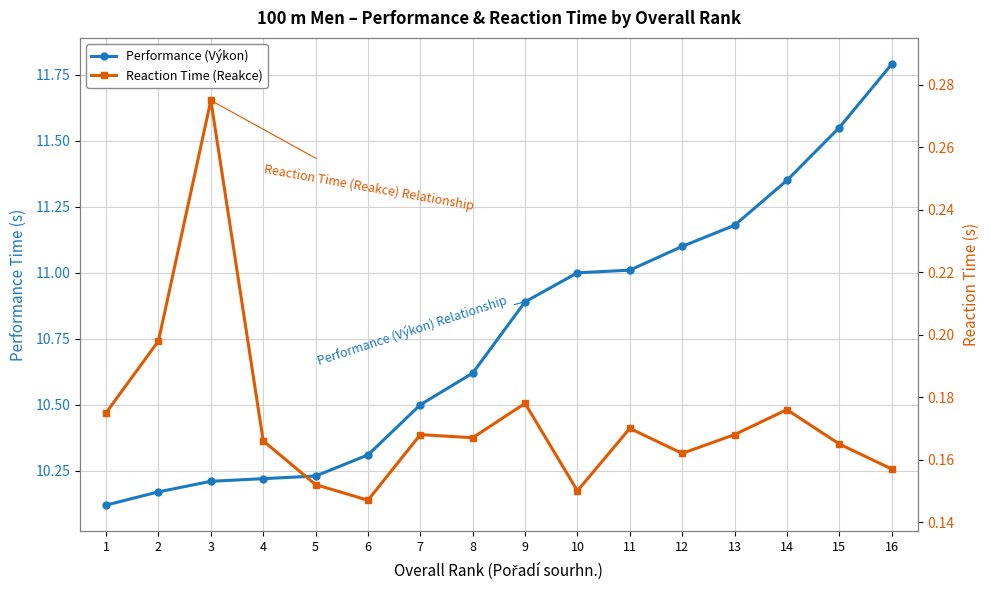

True or false: Performance (Výkon) and Reaction Time (Reakce) intersect in this chart.

False